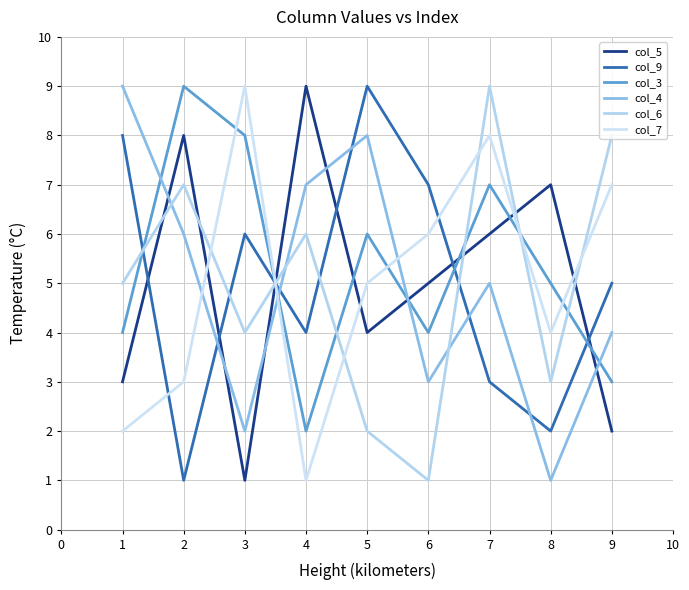

What is the total value across all series at 4?

29